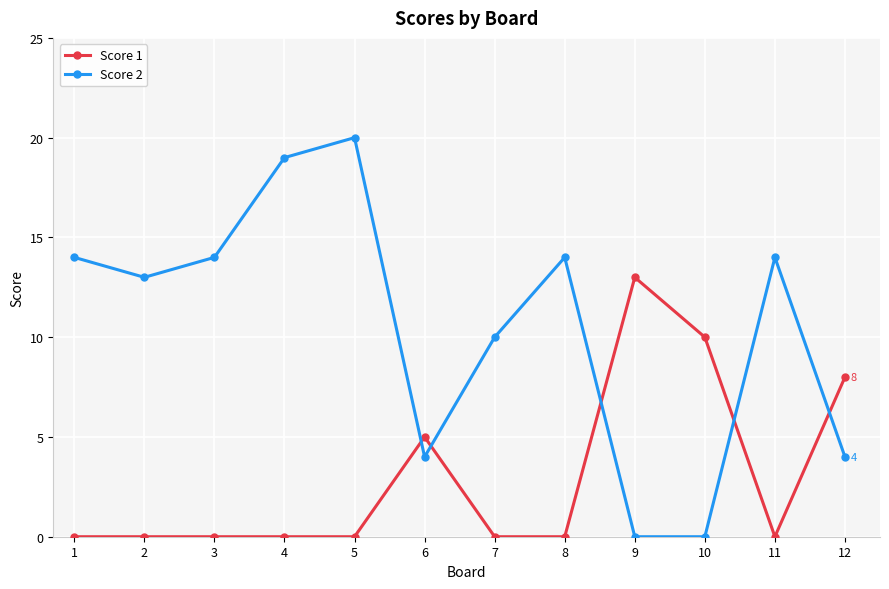

True or false: Score 2 has a value of 20 at 5.

True